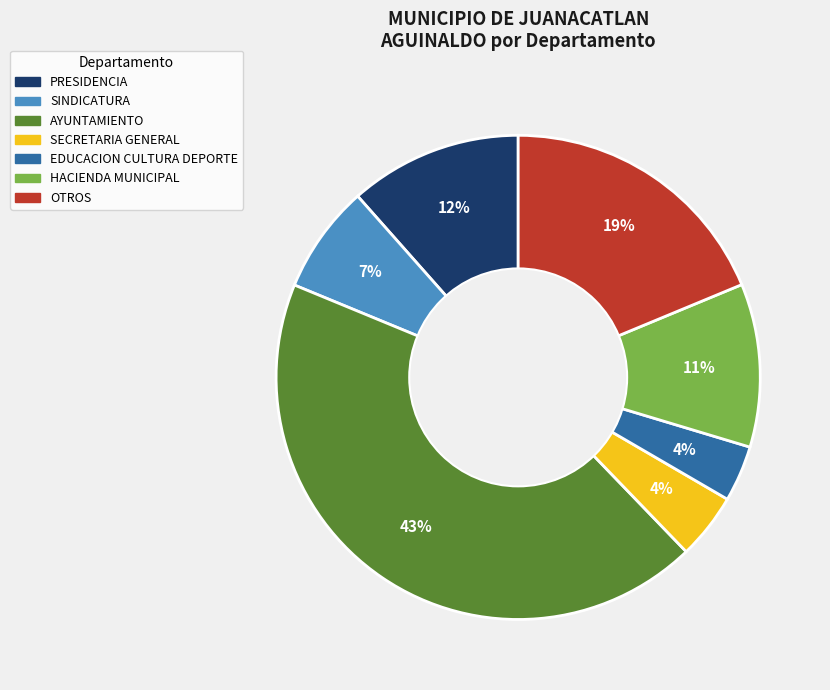

Does any single category account for the majority?

No